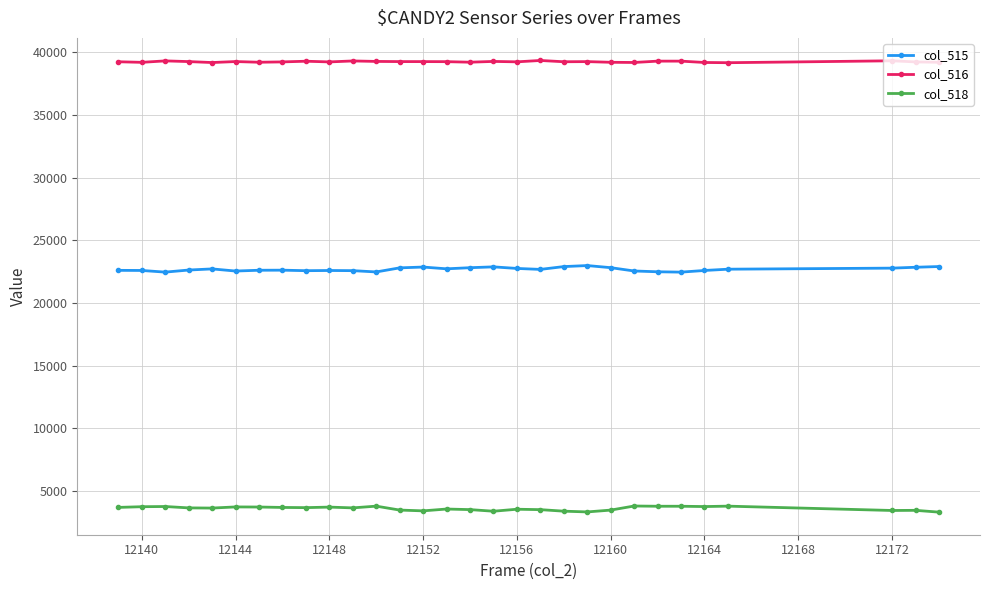

True or false: col_516 has more than 1 points higher than both neighbors.

True